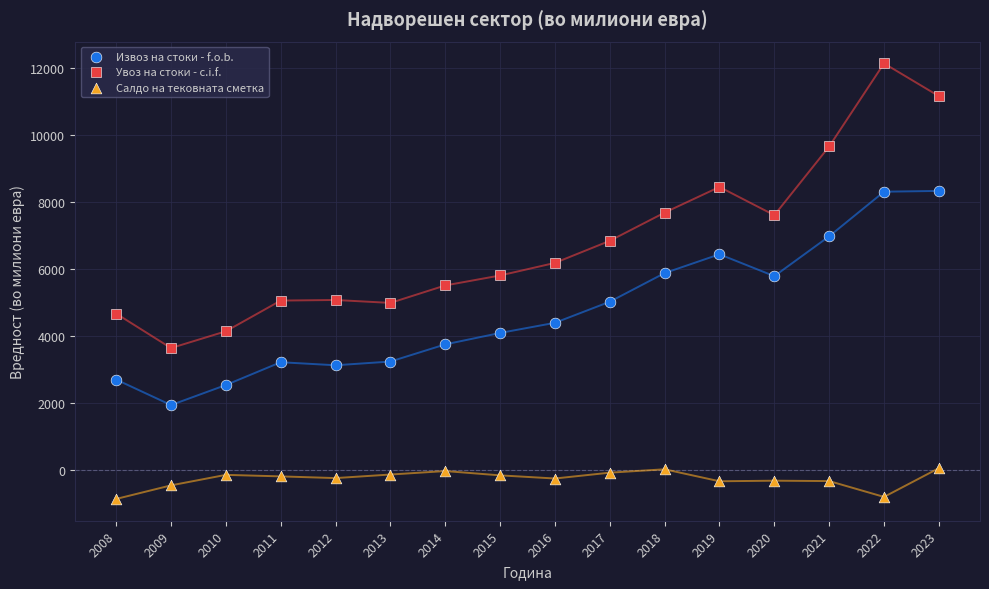

Which series has the widest spread of Y values?

Увоз на стоки - c.i.f.